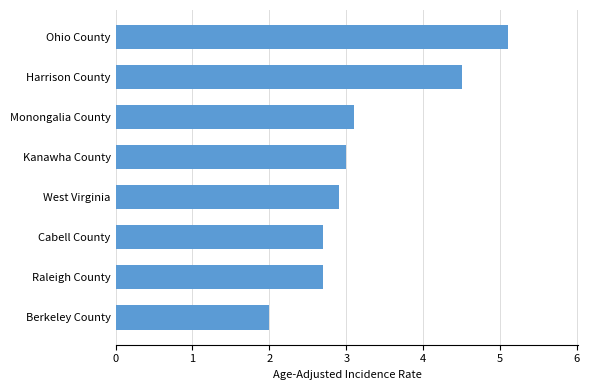

What is the difference between the maximum and minimum values?

3.1